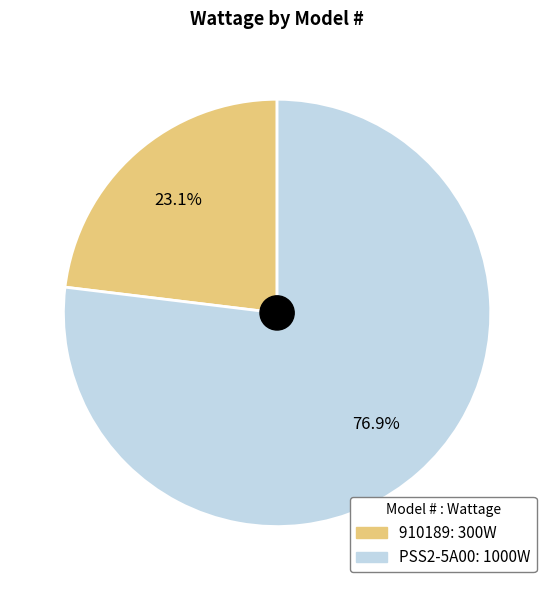

How many segments does this pie chart have?

2